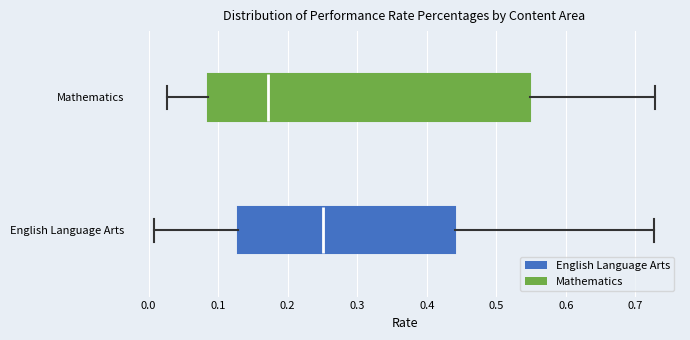

Which box's median line is the furthest to the right?

English Language Arts